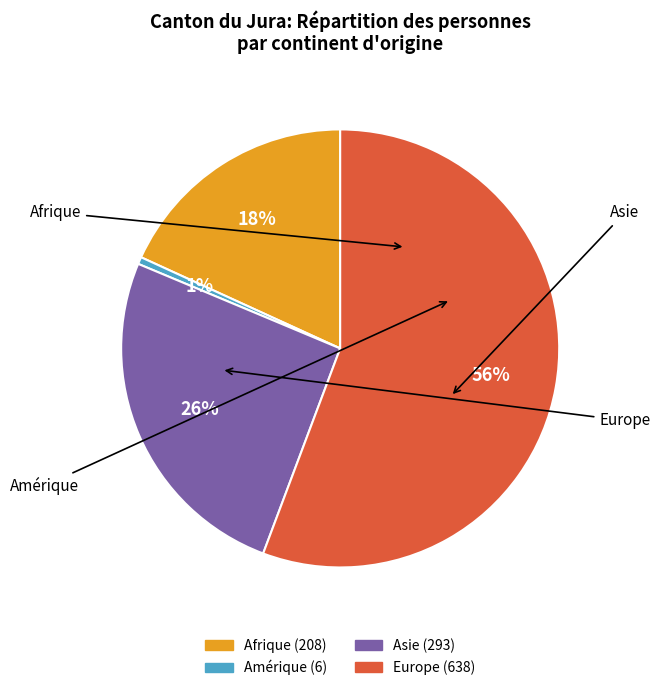

Is there a majority slice in this chart?

Yes